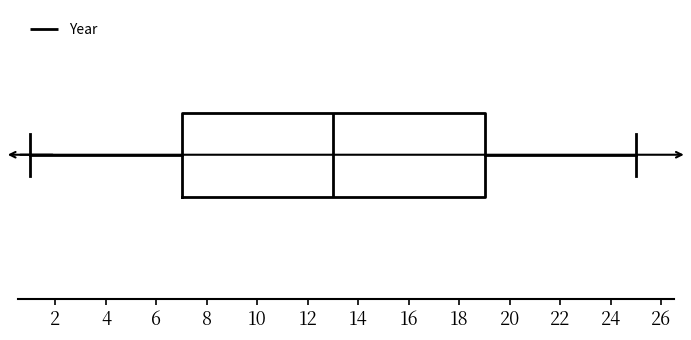

Transcribe this box plot: give where the median line is, the range the box spans, and where the two whiskers end, as read against the x-axis. The values are not printed on the chart, so give them approximately, as read against the axis.

median 13, box 7 to 19, whiskers 1 to 25